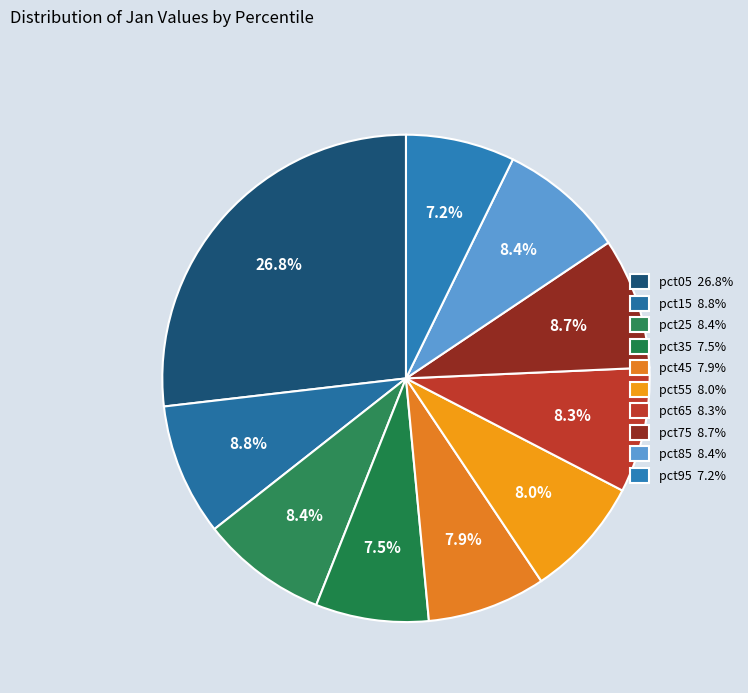

Rank the categories by value from lowest to highest.

pct95, pct35, pct45, pct55, pct65, pct85, pct25, pct75, pct15, pct05